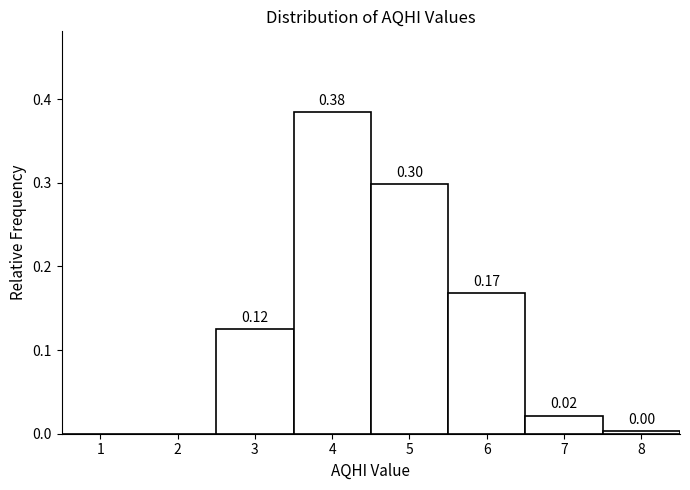

Which has a higher value, 6 or 2?

6